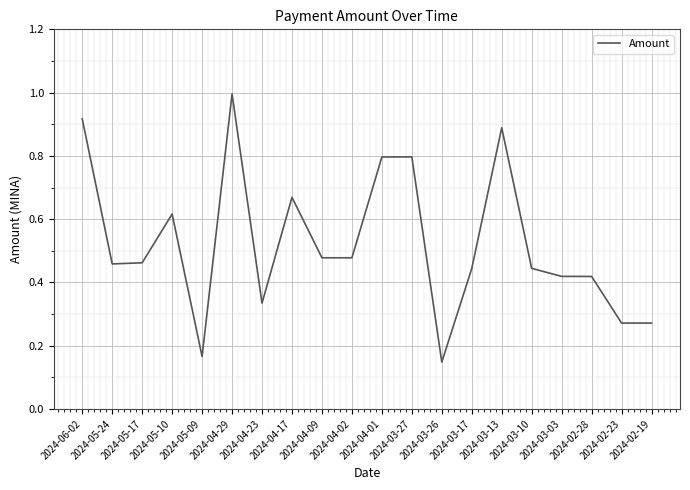

What is the sum of all values?

10.5